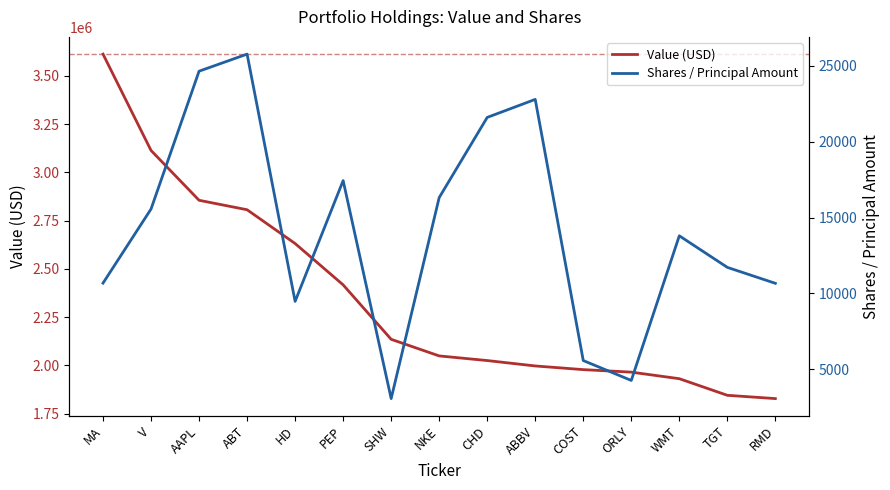

How many interior local peaks does the Shares / Principal Amount series have?

4